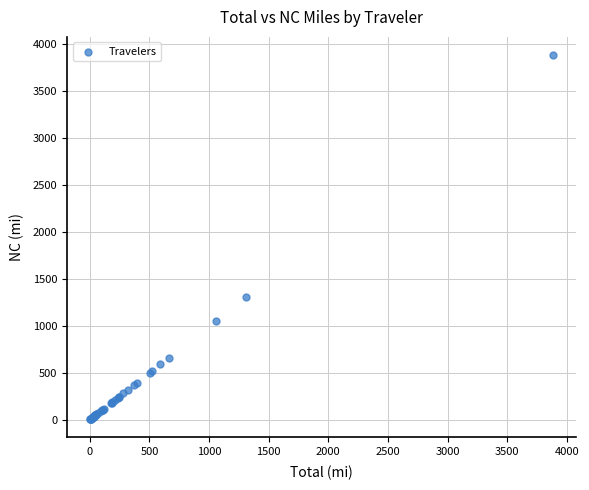

What Y value in the scatter plot is closest to 1944?

1310.0